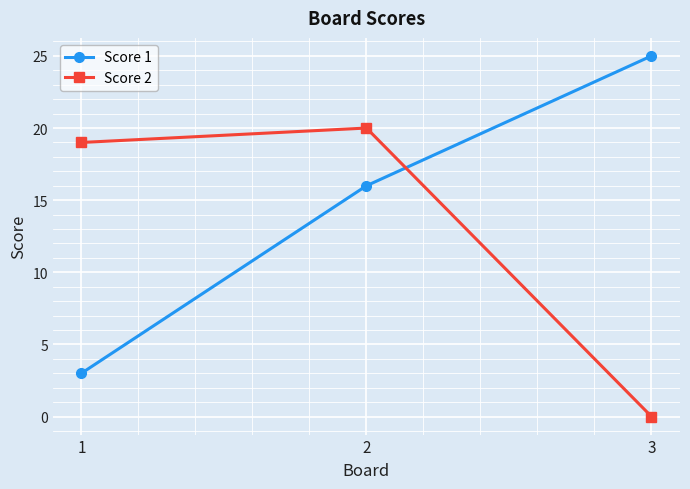

Reading right to left, extract all data points from this chart.

Score 1: 3=25	2=16	1=3
Score 2: 3=0	2=20	1=19